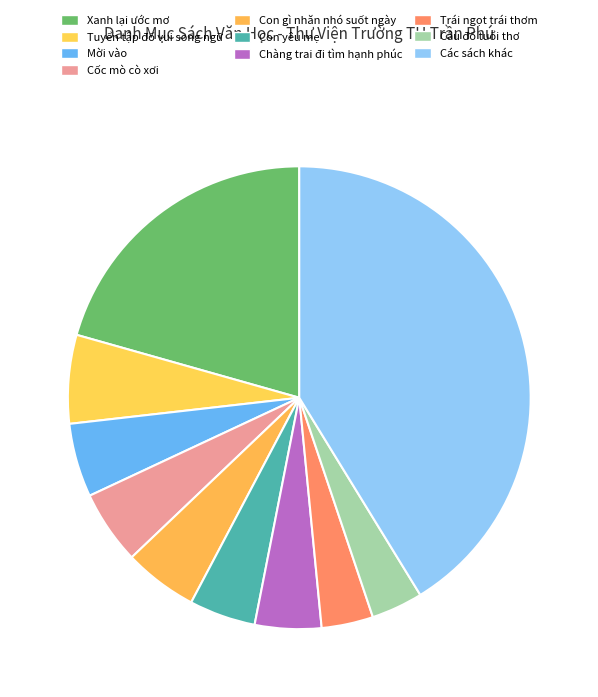

Count the number of slices in the pie.

10